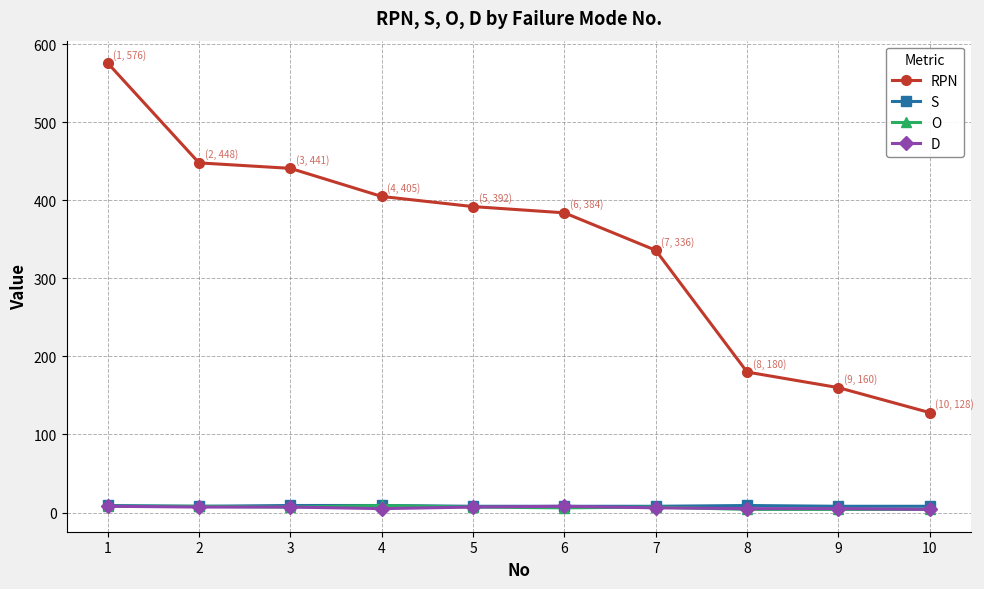

True or false: RPN and S intersect in this chart.

False